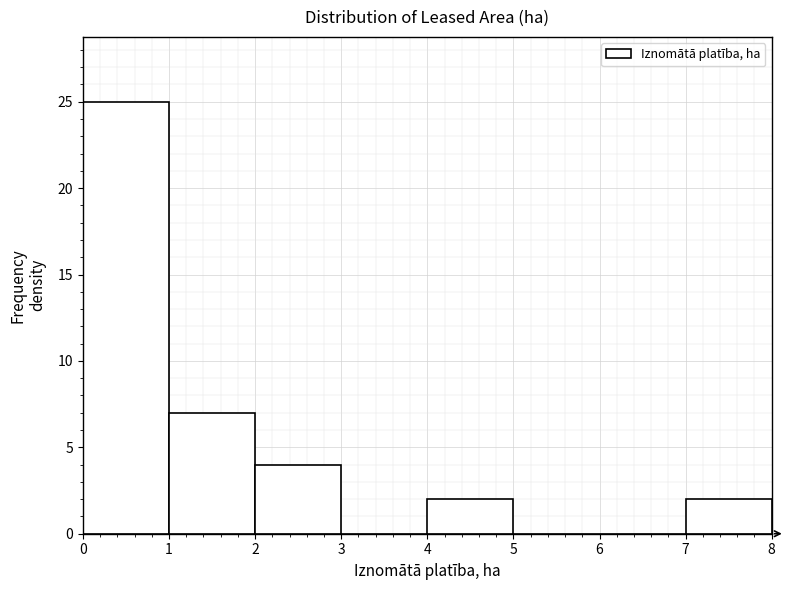

Which range on the x-axis has the tallest bar?

0 to 1